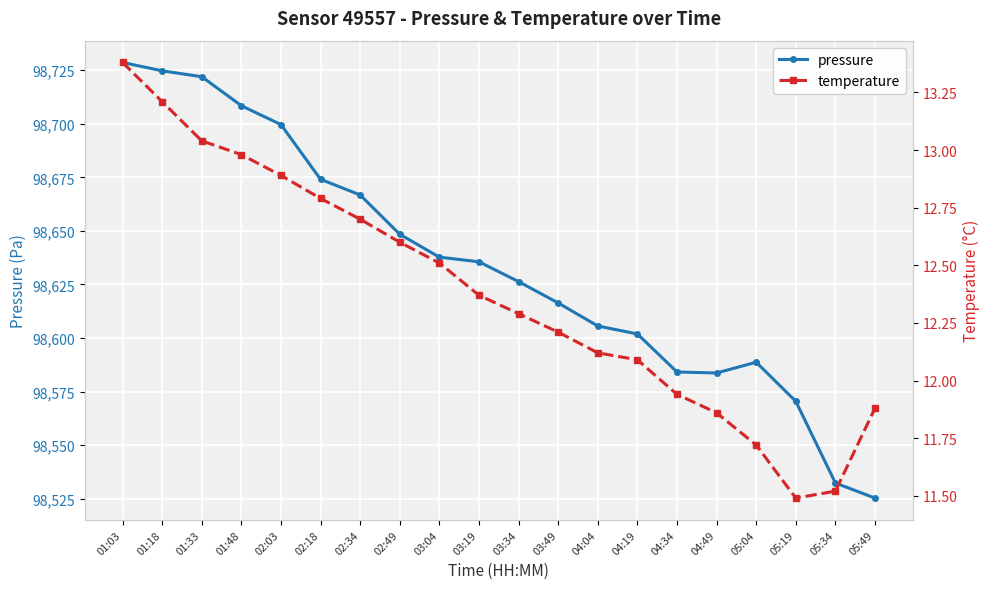

In temperature, how many points are lower than both neighbors (excluding endpoints)?

1